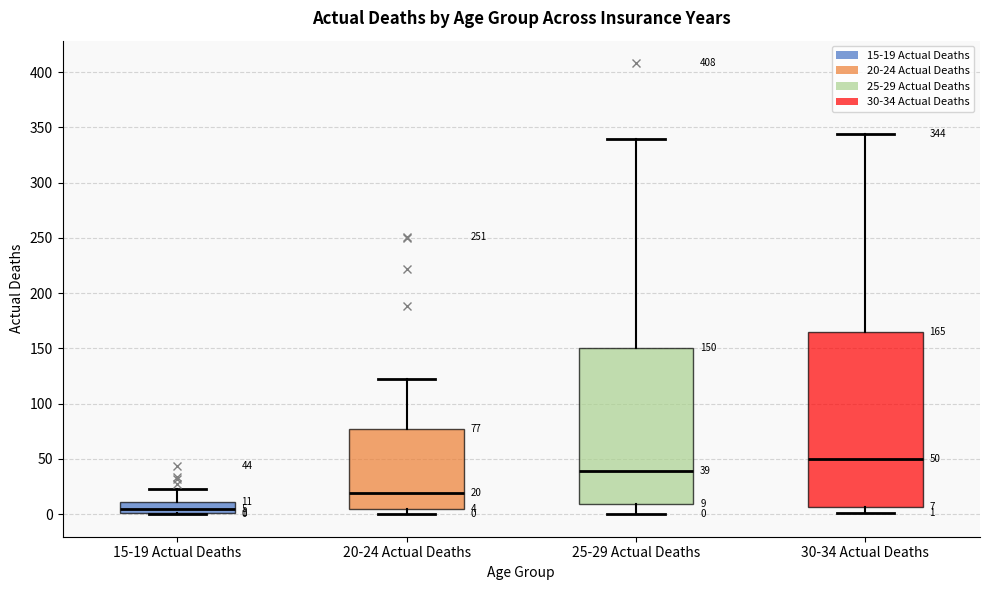

Which box's median line is the lowest?

15-19 Actual Deaths